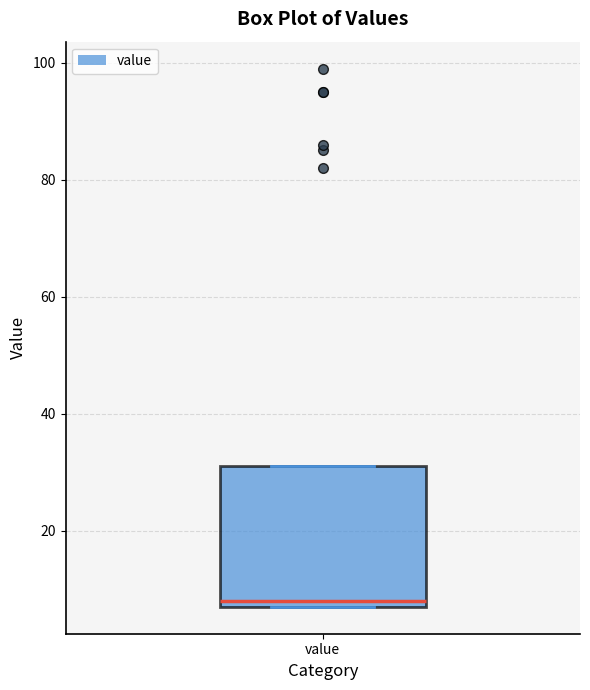

Transcribe this box plot: give where the median line is, the range the box spans, and where the two whiskers end, as read against the y-axis. The values are not printed on the chart, so give them approximately, as read against the axis.

median 8 (just above the box's lower edge), box 8 to 32, whiskers 8 to 32